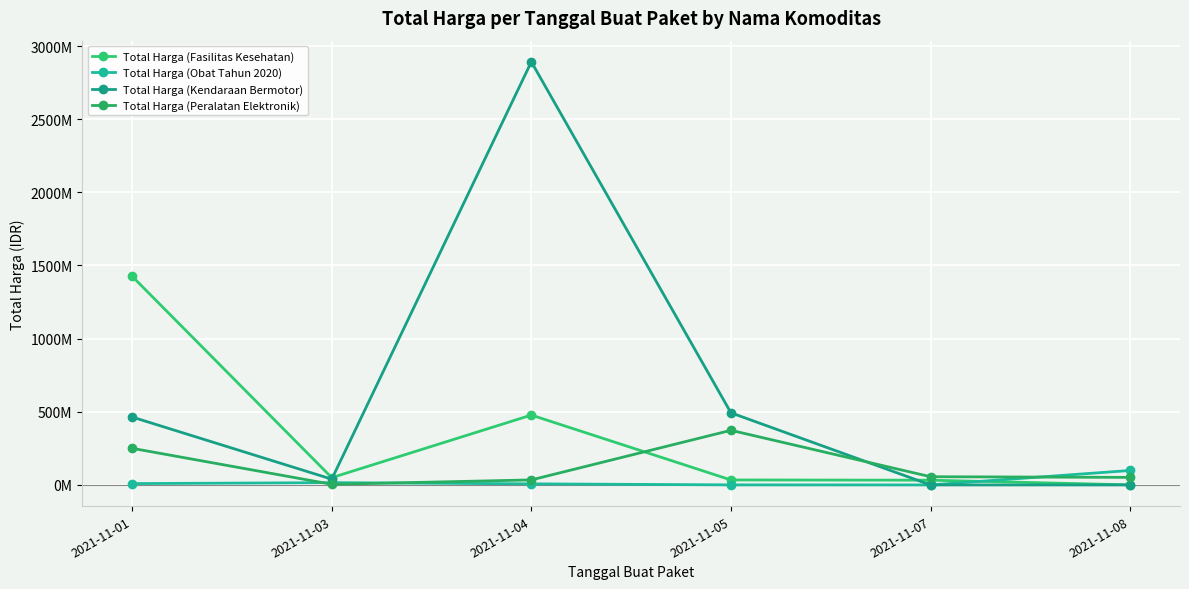

How many times do Total Harga (Fasilitas Kesehatan) and Total Harga (Peralatan Elektronik) cross each other?

1